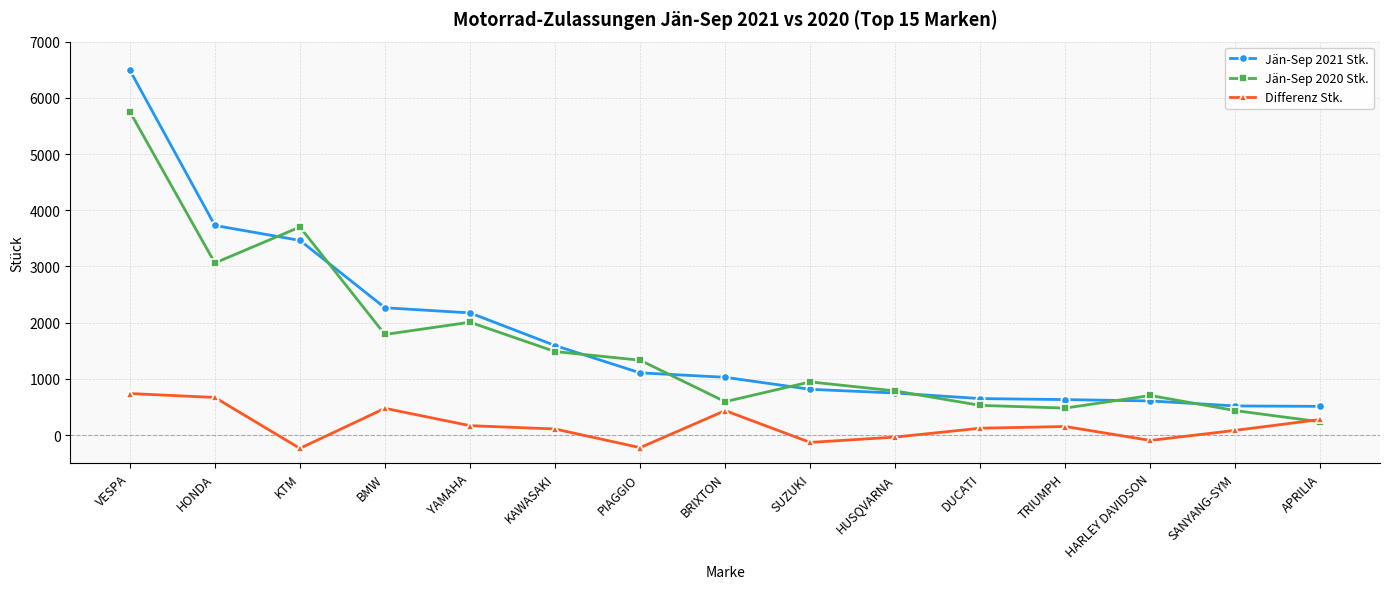

In Jän-Sep 2020 Stk., how many points are higher than both neighbors (excluding endpoints)?

4